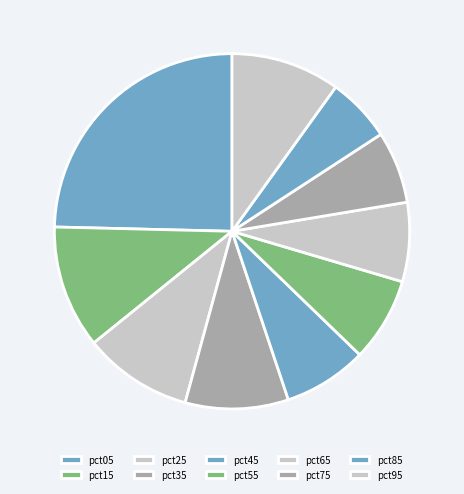

To the nearest percent, what is the difference between the pct35 and pct65 slice percentages?

2%